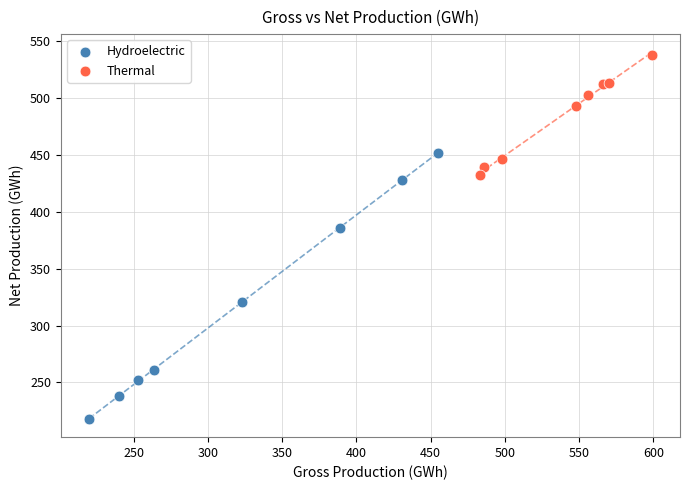

Which series contains the lowest Y value?

Hydroelectric